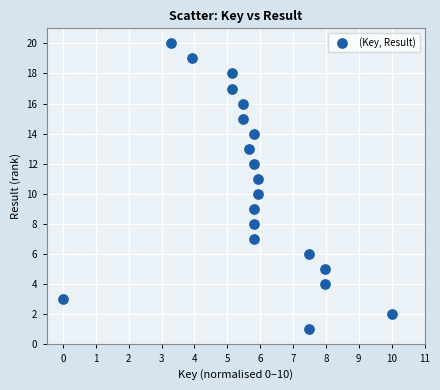

What is the range of Y values (max minus min)?

19